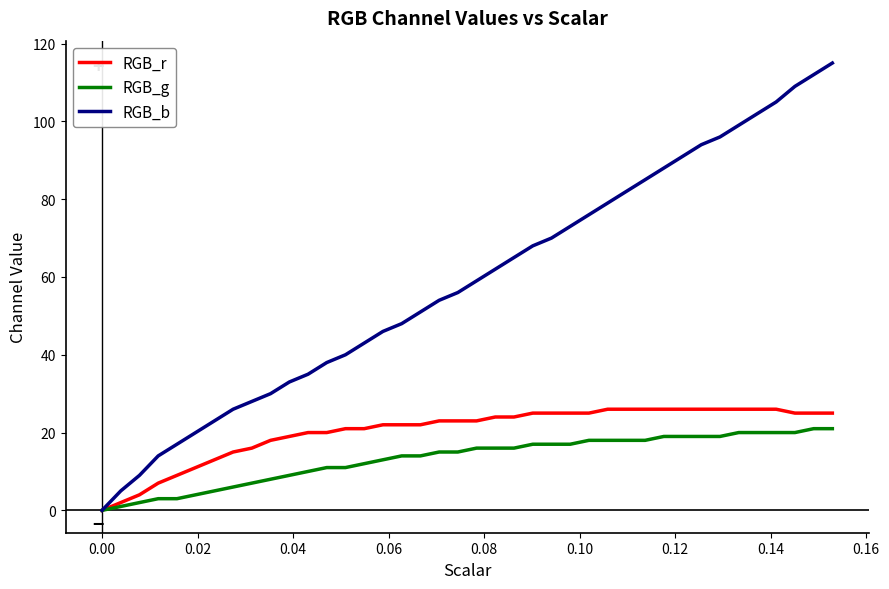

Reading left to right, what are all the values shown in this chart?

RGB_r: 0	2	4	7	9	11	13	15	16	18	19	20	20	21	21	22	22	22	23	23	23	24	24	25	25	25	25	26	26	26	26	26	26	26	26	26	26	25	25	25
RGB_g: 0	1	2	3	3	4	5	6	7	8	9	10	11	11	12	13	14	14	15	15	16	16	16	17	17	17	18	18	18	18	19	19	19	19	20	20	20	20	21	21
RGB_b: 0	5	9	14	17	20	23	26	28	30	33	35	38	40	43	46	48	51	54	56	59	62	65	68	70	73	76	79	82	85	88	91	94	96	99	102	105	109	112	115